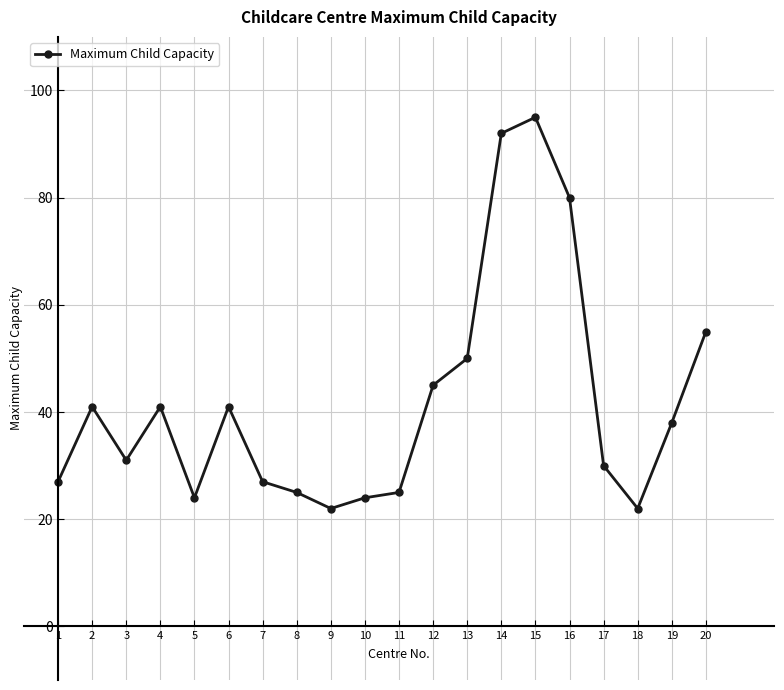

The value at 3 is 31. True or false?

True